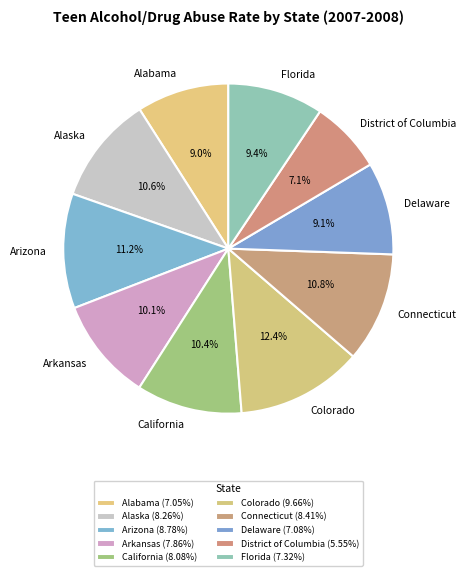

True or false: Delaware accounts for 1% of the total.

False